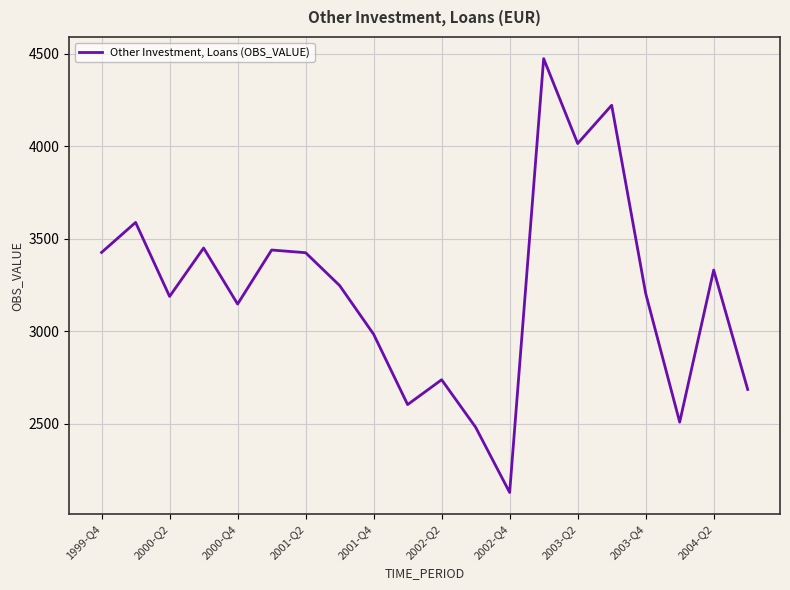

What is the minimum value shown in the chart?

2128.0